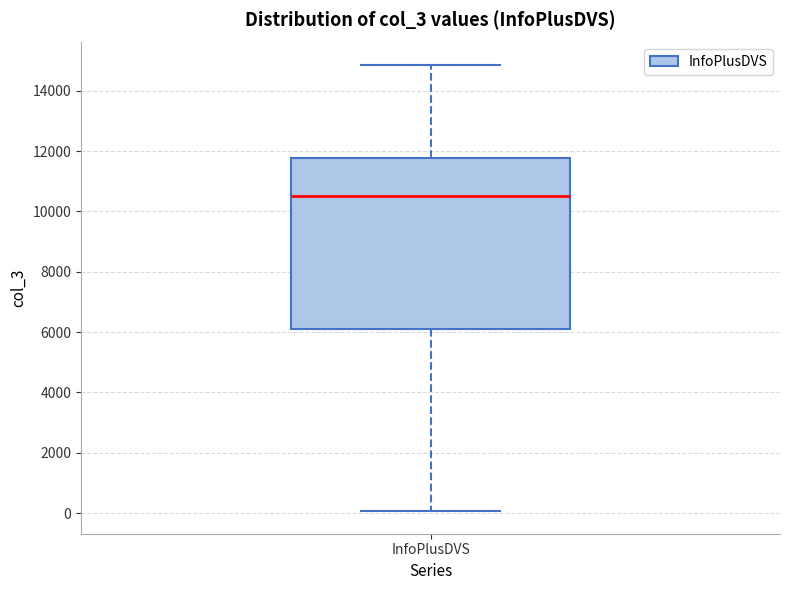

Read this box plot against the y-axis: the position of the median line, the range covered by the box, and the ends of both whiskers. The values are not printed on the chart, so give them approximately, as read against the axis.

median 10600, box 6200 to 11800, whiskers 0 to 14800